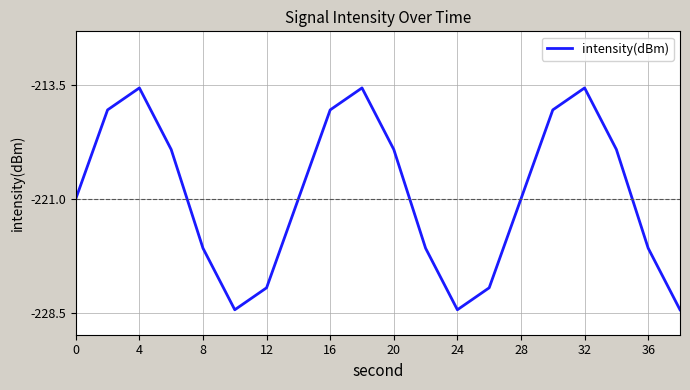

What is the minimum value shown in the chart?

-228.4